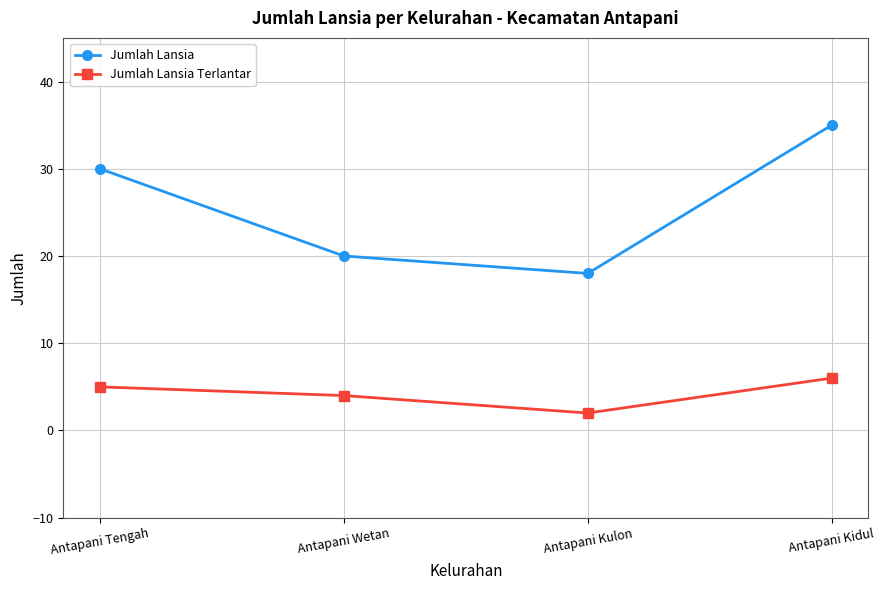

How many interior local valleys does the Jumlah Lansia Terlantar series have?

1